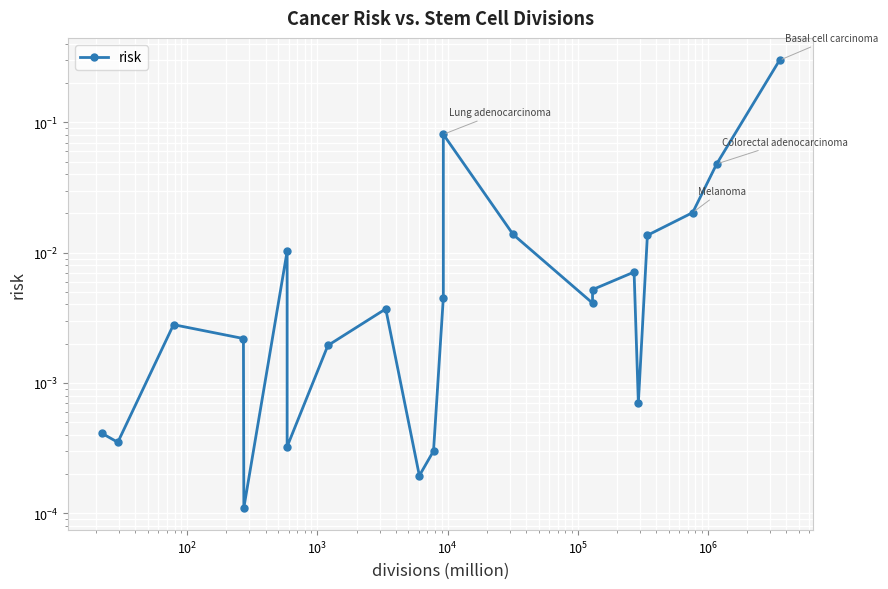

The value at 9 is 0.0. True or false?

False